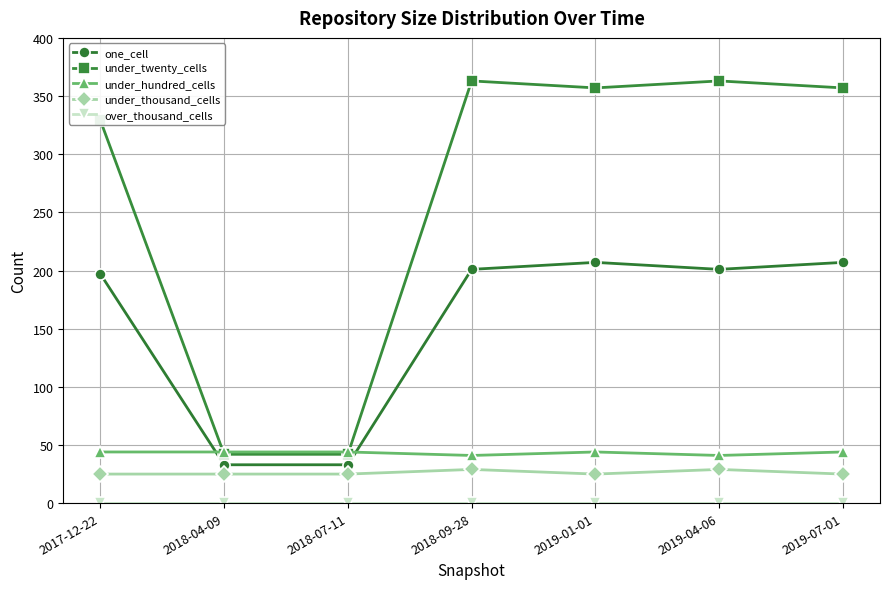

What is the difference between the second highest and minimum values in the one_cell series?

174